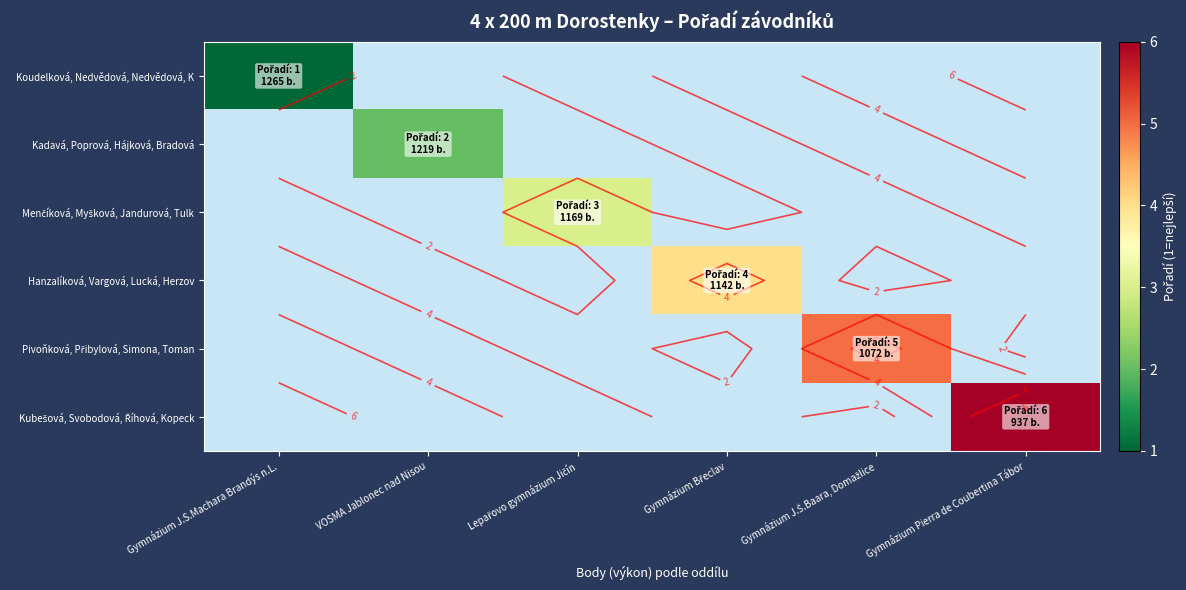

List the series in order of their overall mean, lowest first.

Koudelková, Nedvědová, Nedvědová, K, Kadavá, Poprová, Hájková, Bradová, Menčíková, Myšková, Jandurová, Tulk, Hanzalíková, Vargová, Lucká, Herzov, Pivoňková, Přibylová, Simona, Toman, Kubešová, Svobodová, Říhová, Kopeck